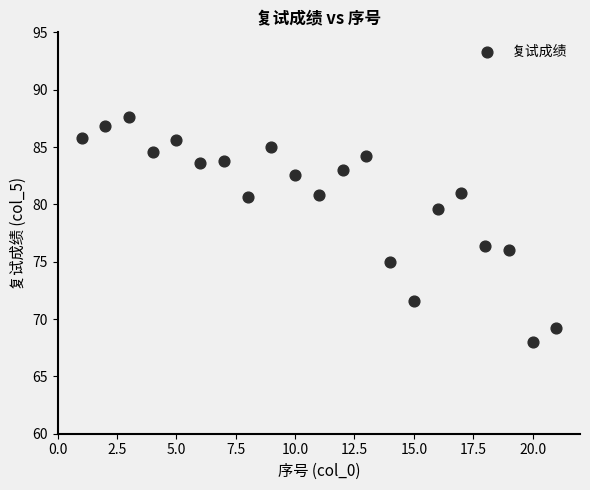

What Y value in the scatter plot is closest to 77?

76.4